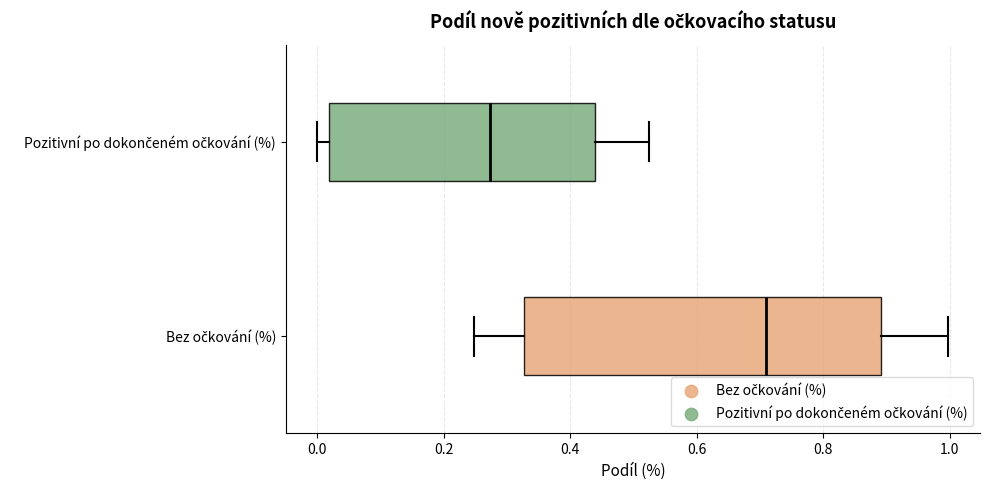

Reading bottom to top, transcribe this box plot: for each box, give where its median line is, the range the box spans, and where its two whiskers end, as read against the x-axis. The values are not printed on the chart, so give them approximately, as read against the axis.

Bez očkování (%): median 0.70, box 0.32 to 0.90, whiskers 0.24 to 1.00
Pozitivní po dokončeném očkování (%): median 0.28, box 0.02 to 0.44, whiskers 0.00 to 0.52